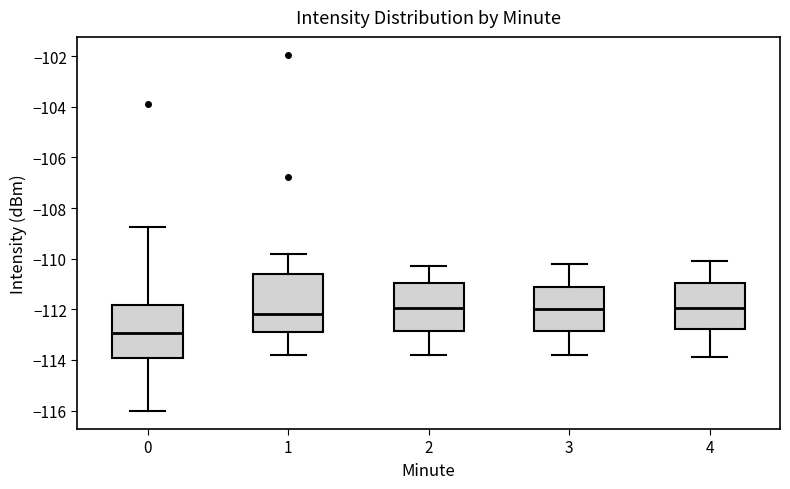

Reading left to right, transcribe this box plot: for each box, give where its median line is, the range the box spans, and where its two whiskers end, as read against the y-axis. The values are not printed on the chart, so give them approximately, as read against the axis.

0: median -113.0, box -114.0 to -111.8, whiskers -116.0 to -108.8
1: median -112.2, box -112.8 to -110.6, whiskers -113.8 to -109.8
2: median -112.0, box -112.8 to -111.0, whiskers -113.8 to -110.2
3: median -112.0, box -112.8 to -111.2, whiskers -113.8 to -110.2
4: median -112.0, box -112.8 to -111.0, whiskers -113.8 to -110.0